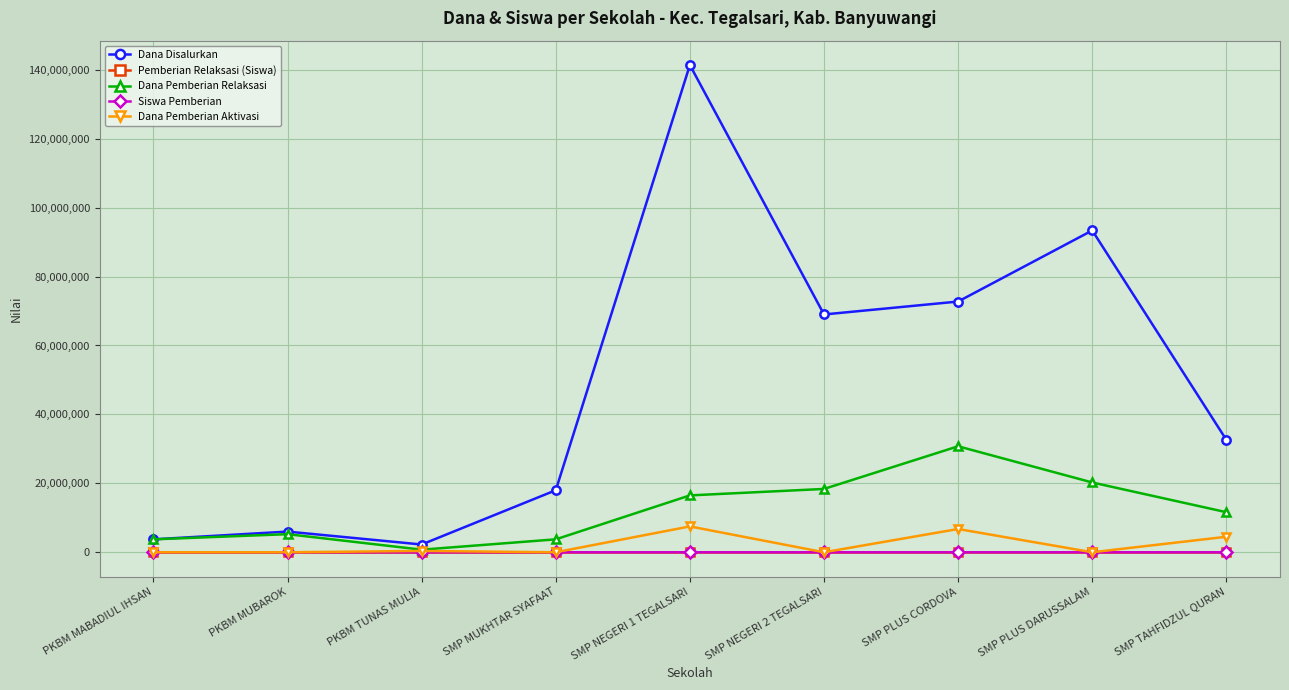

What are all the series names shown in the legend?

Dana Disalurkan, Pemberian Relaksasi (Siswa), Dana Pemberian Relaksasi, Siswa Pemberian, Dana Pemberian Aktivasi